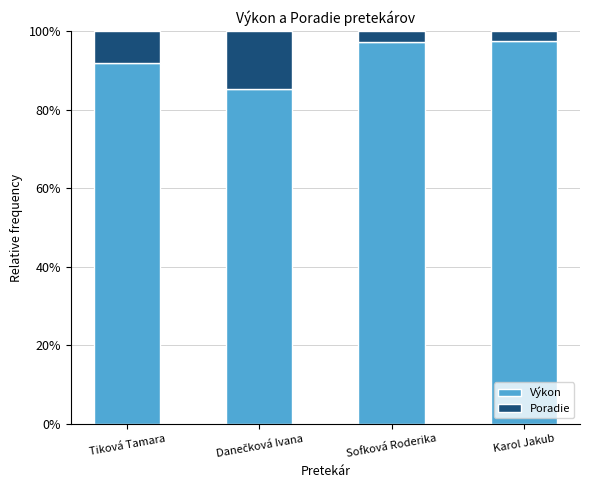

What is the total value across all series at Sofková Roderika?

100.0